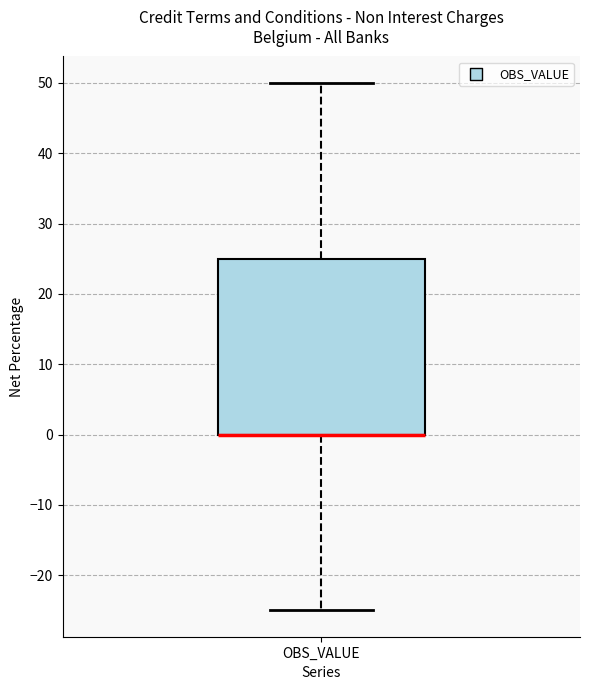

Read this box plot against the y-axis: the position of the median line, the range covered by the box, and the ends of both whiskers. The values are not printed on the chart, so give them approximately, as read against the axis.

median 0 (drawn on the box's lower edge), box 0 to 25, whiskers -25 to 50